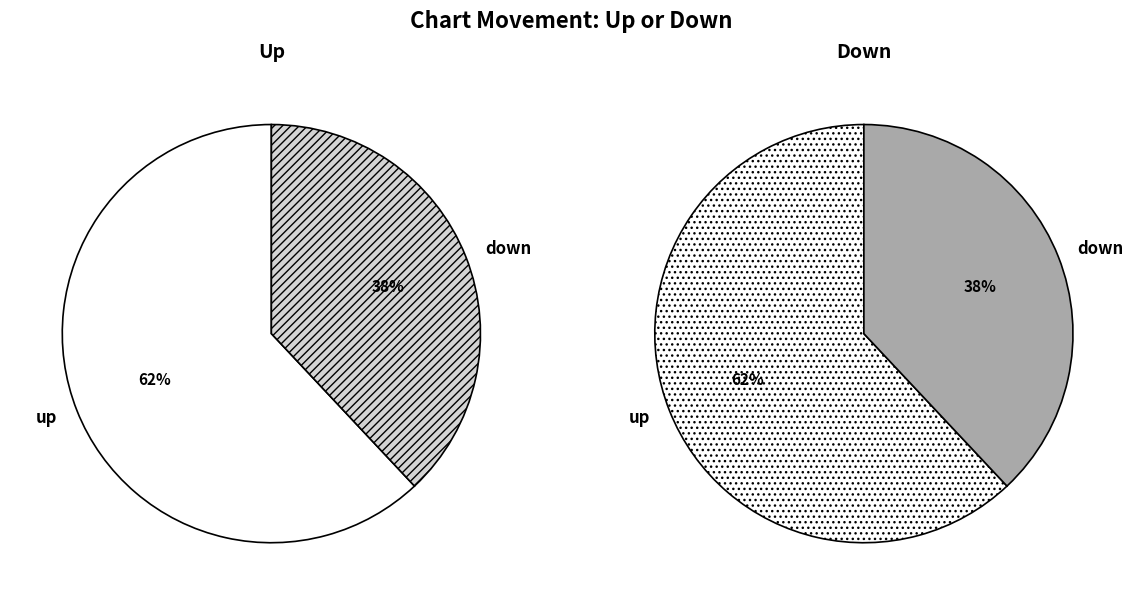

Rank the categories by value from lowest to highest.

down, up